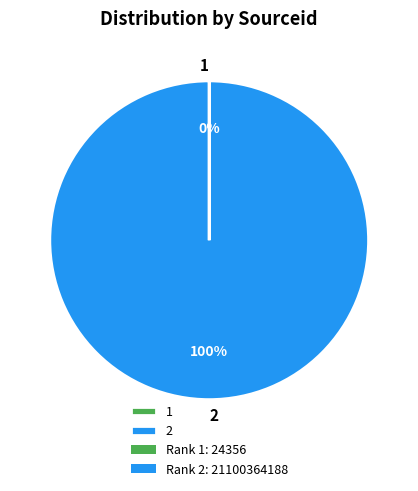

To the nearest percent, what is the average slice percentage?

50%